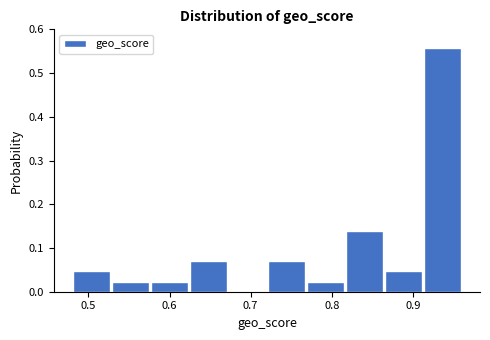

Reading left to right, list every bar in this chart as the range it spans on the x-axis followed by its height. Neither the bar edges nor the heights are printed on the chart, so give them approximately, as read against the axes.

0.480 to 0.528: 0.05
0.528 to 0.576: 0.02
0.576 to 0.624: 0.02
0.624 to 0.672: 0.07
0.672 to 0.720: 0
0.720 to 0.768: 0.07
0.768 to 0.816: 0.02
0.816 to 0.864: 0.14
0.864 to 0.912: 0.05
0.912 to 0.960: 0.56